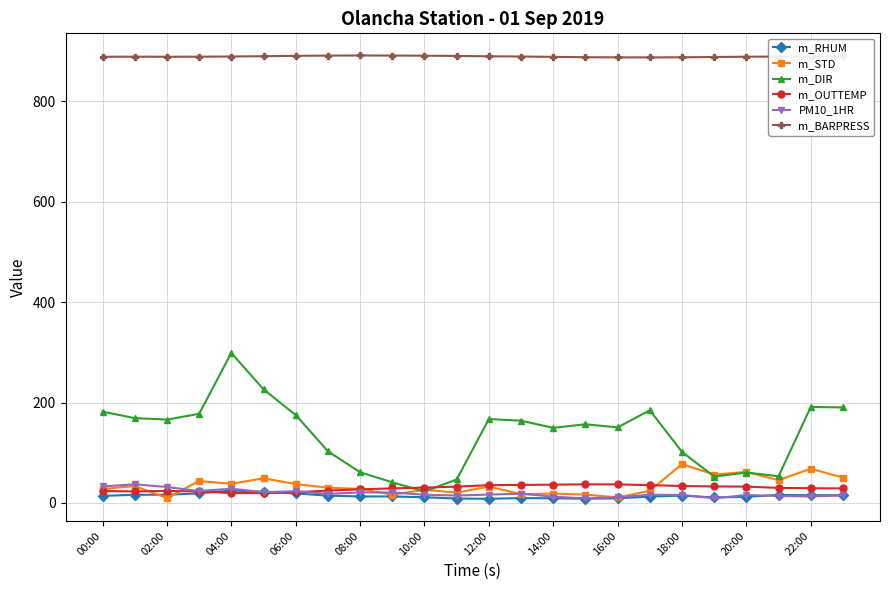

Which series has the largest range (max minus min)?

m_DIR